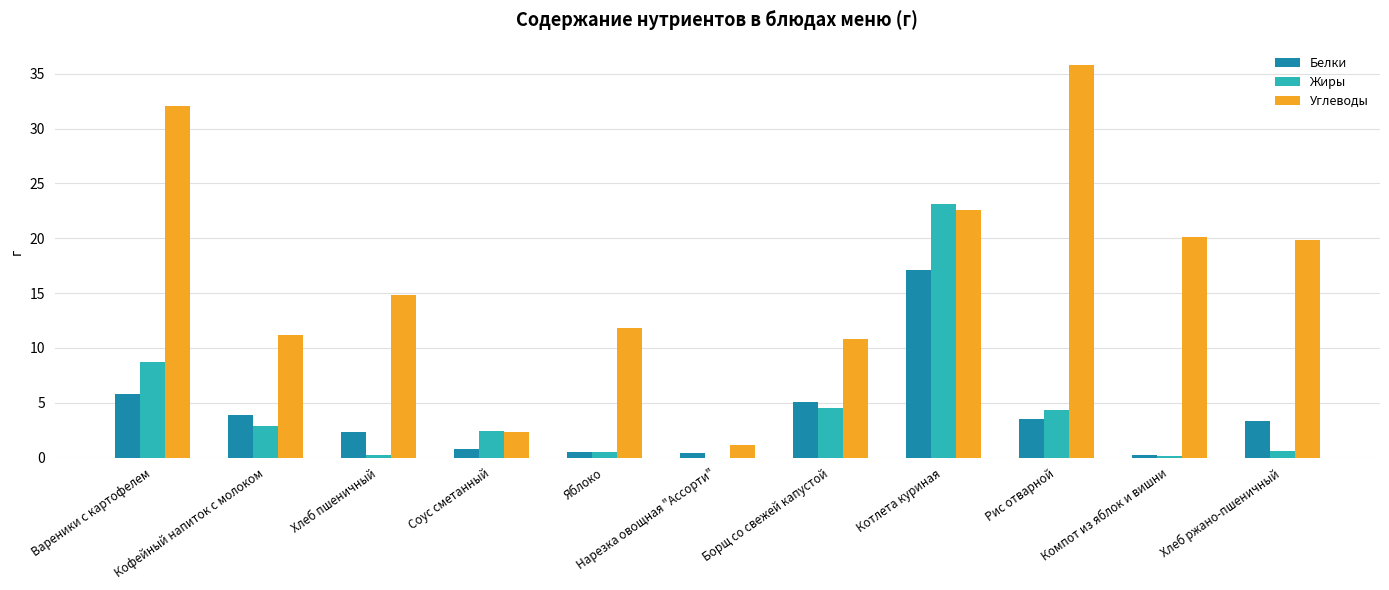

What is the greatest value displayed?

35.8